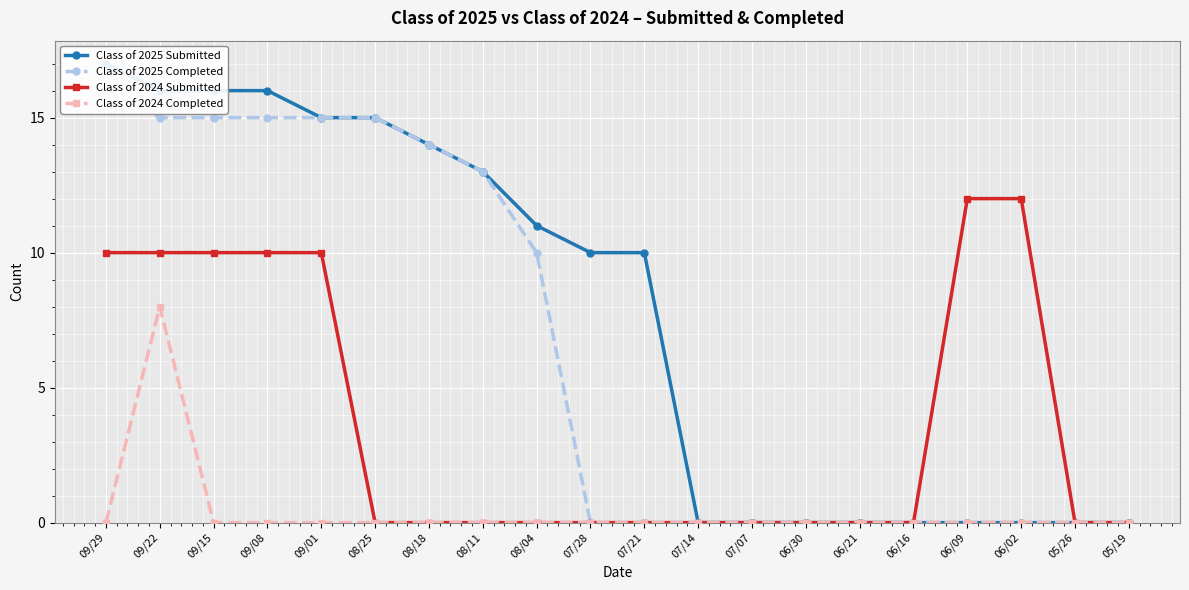

Is the value of Class of 2025 Completed at 09/15 greater than the value of Class of 2025 Submitted at 09/29?

No